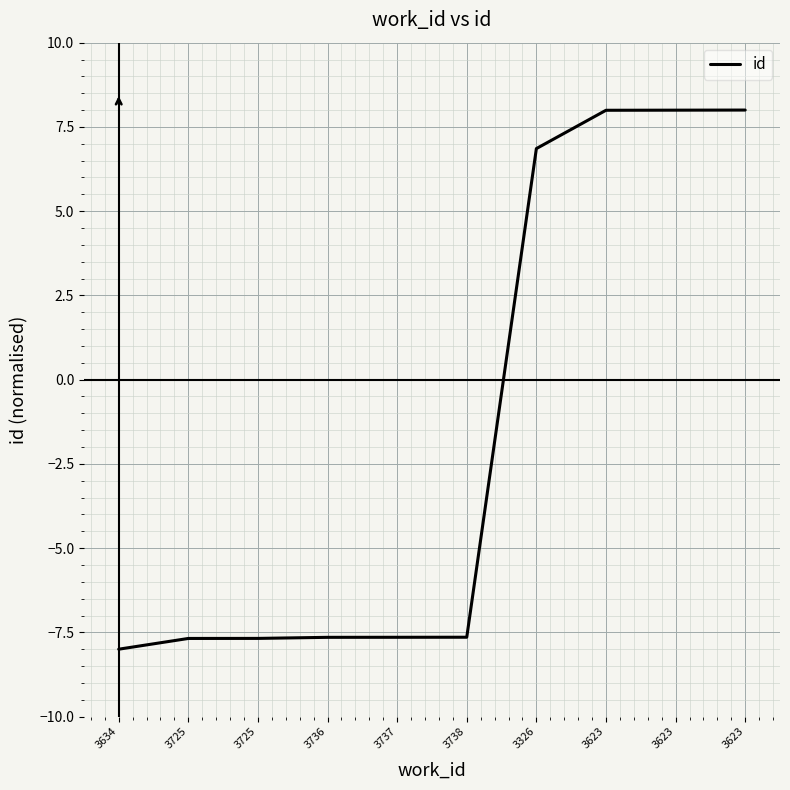

How many lines are shown in the chart?

1